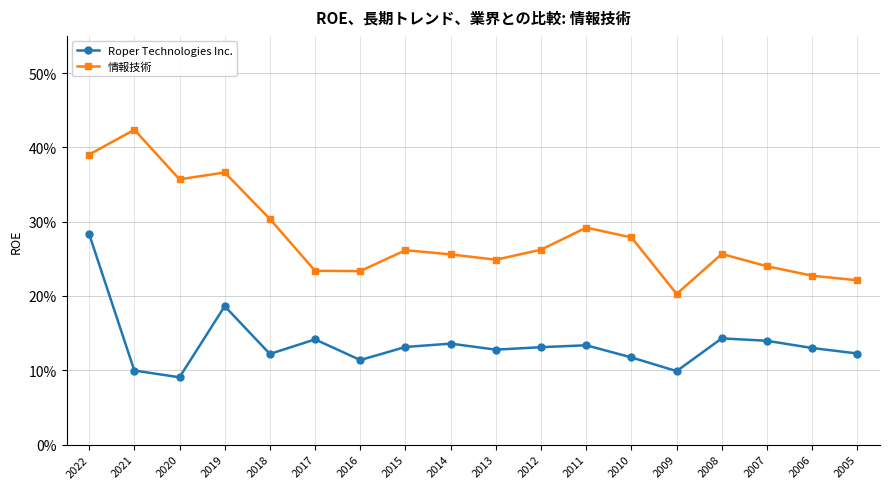

What are all the series names shown in the legend?

Roper Technologies Inc., 情報技術